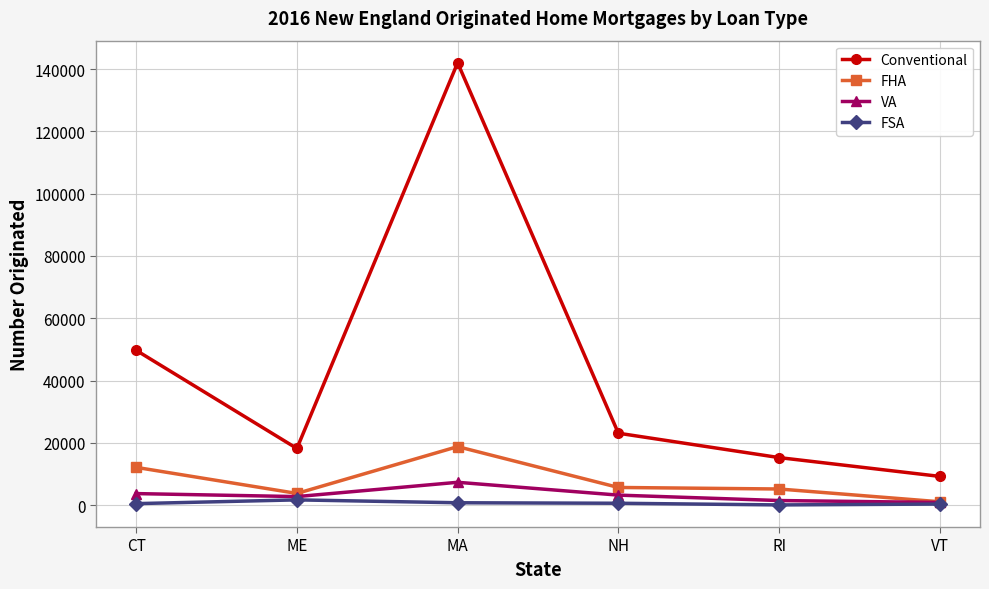

True or false: Conventional and VA intersect in this chart.

False